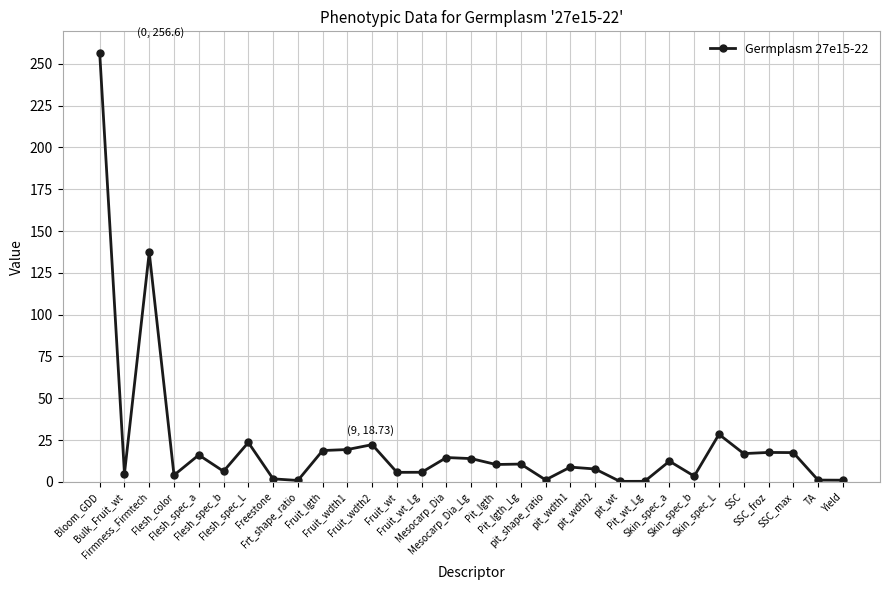

What is the greatest value displayed?

256.6